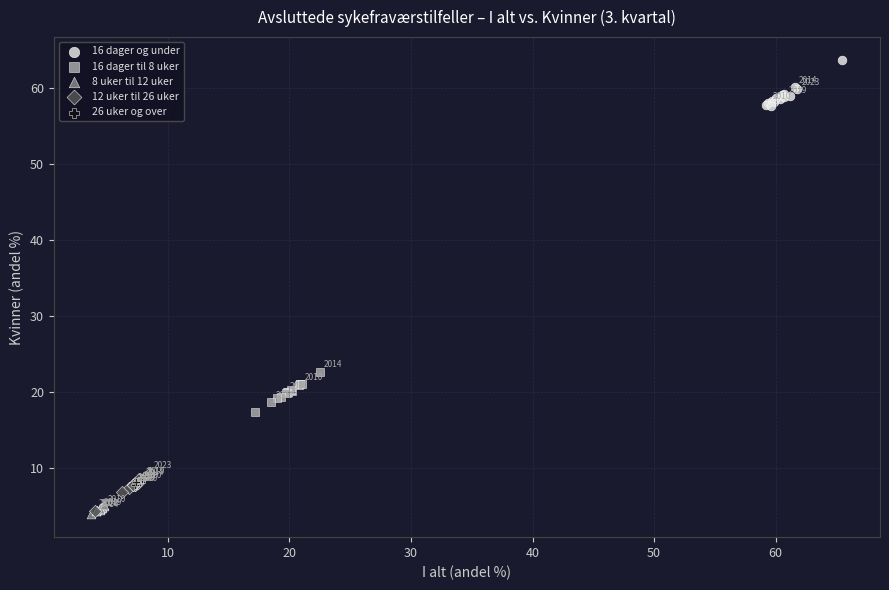

Which series reaches the maximum Y coordinate?

16 dager og under